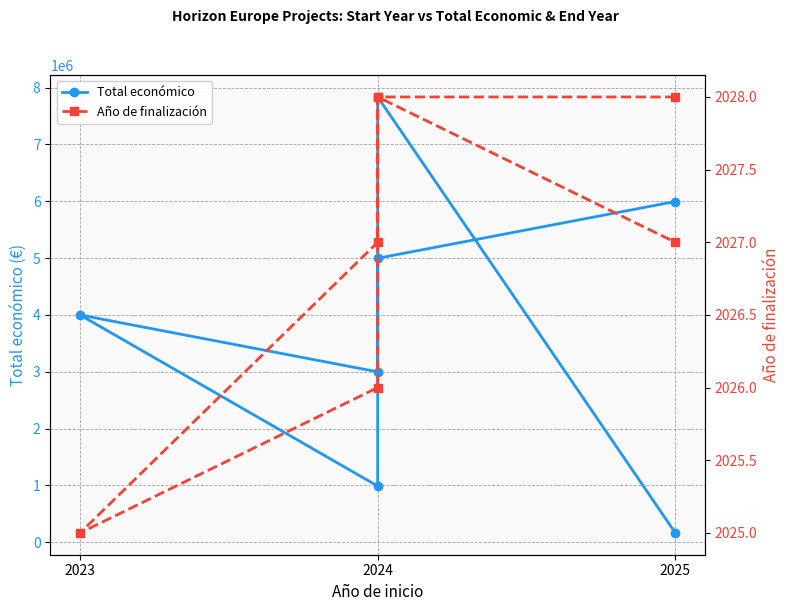

What are all the series names shown in the legend?

Total económico, Año de finalización